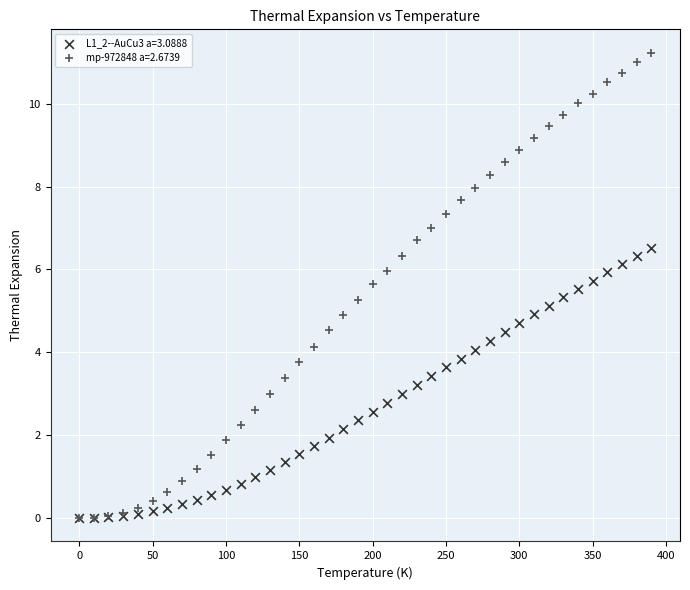

Which series has the largest Y range (max minus min)?

mp-972848 a=2.6739